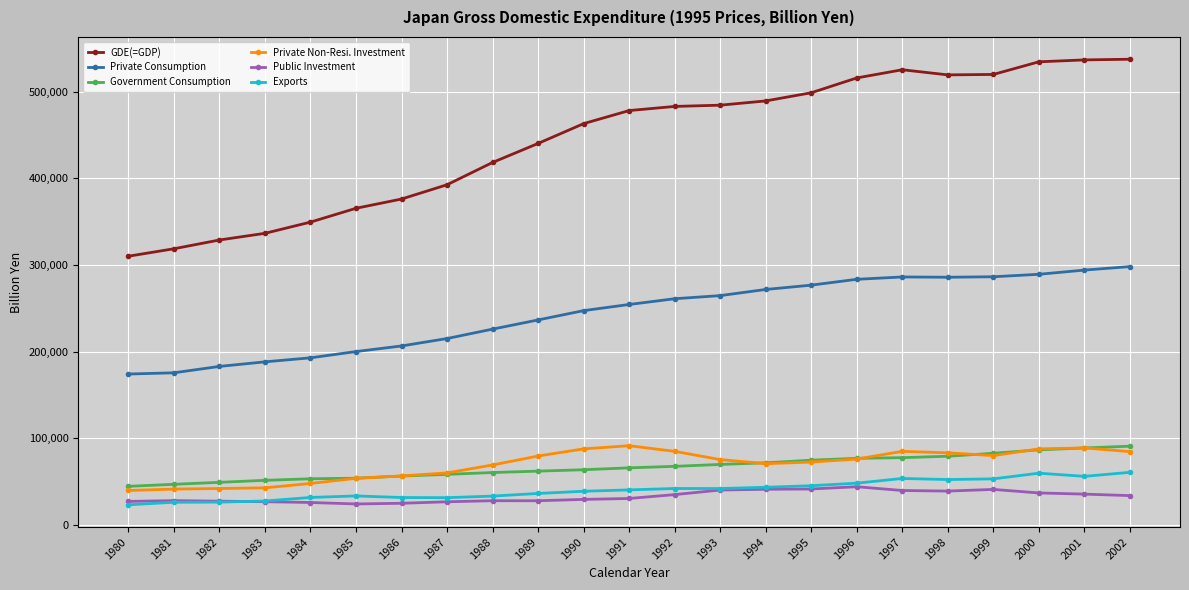

True or false: Private Consumption and Public Investment intersect in this chart.

False